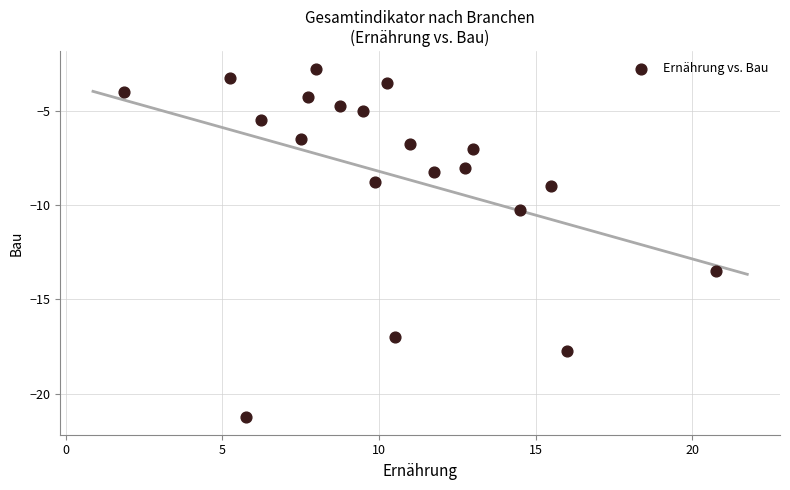

What is the range of Y values (max minus min)?

18.5